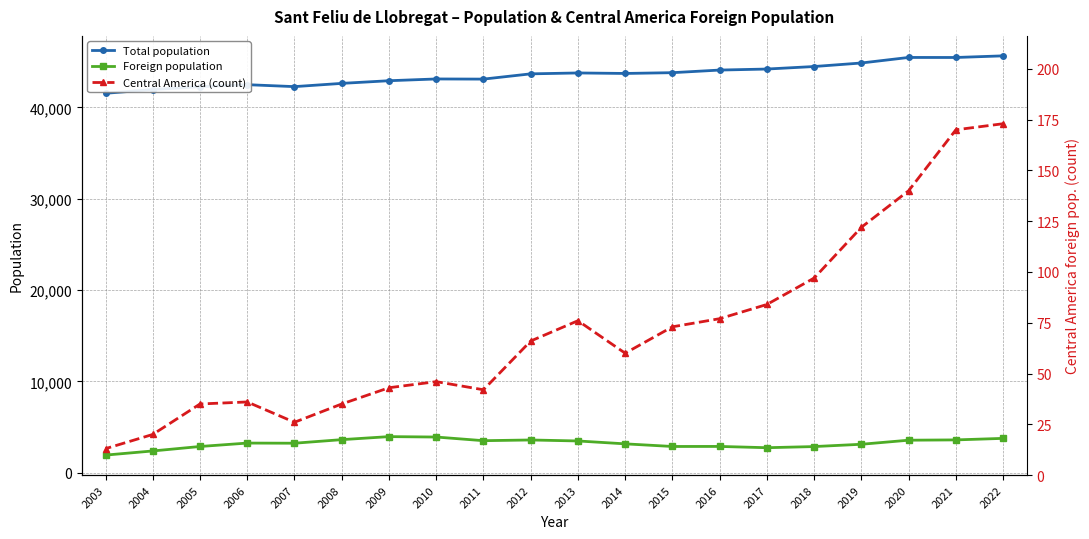

The value of Central America (count) at 2007 is 26. True or false?

True